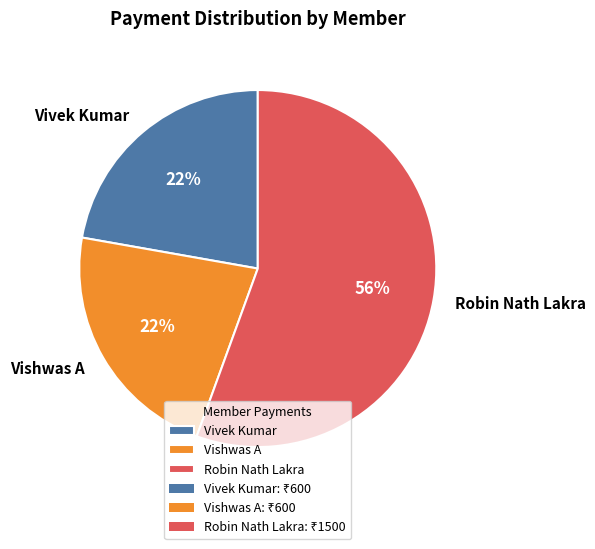

How many slices are in this pie chart?

3